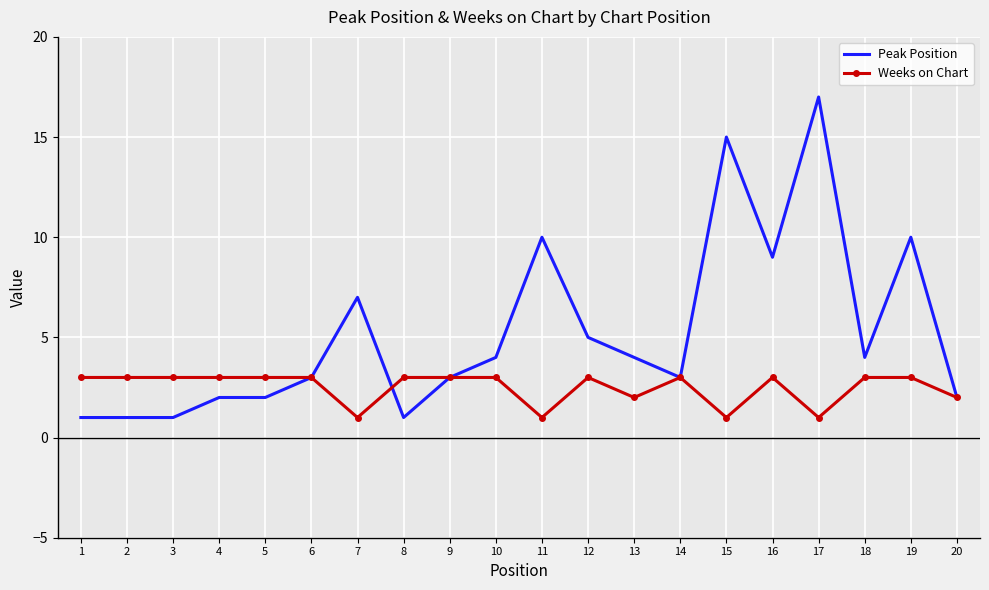

Is it true that Weeks on Chart equals 3 at 16?

True